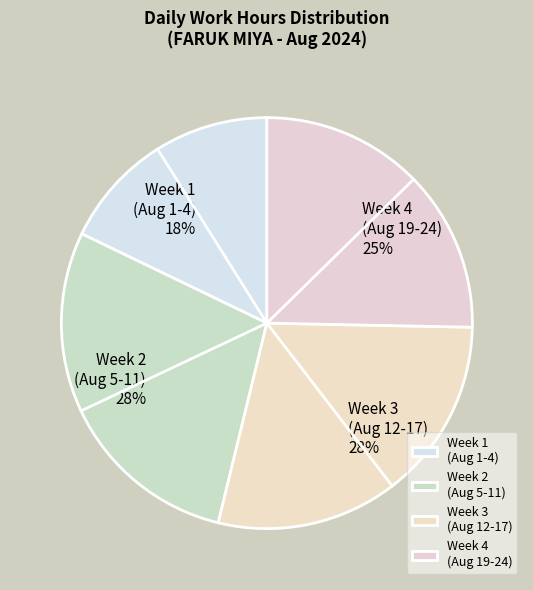

To the nearest percent, what portion does Week 2 (Aug 5-11) represent?

28%